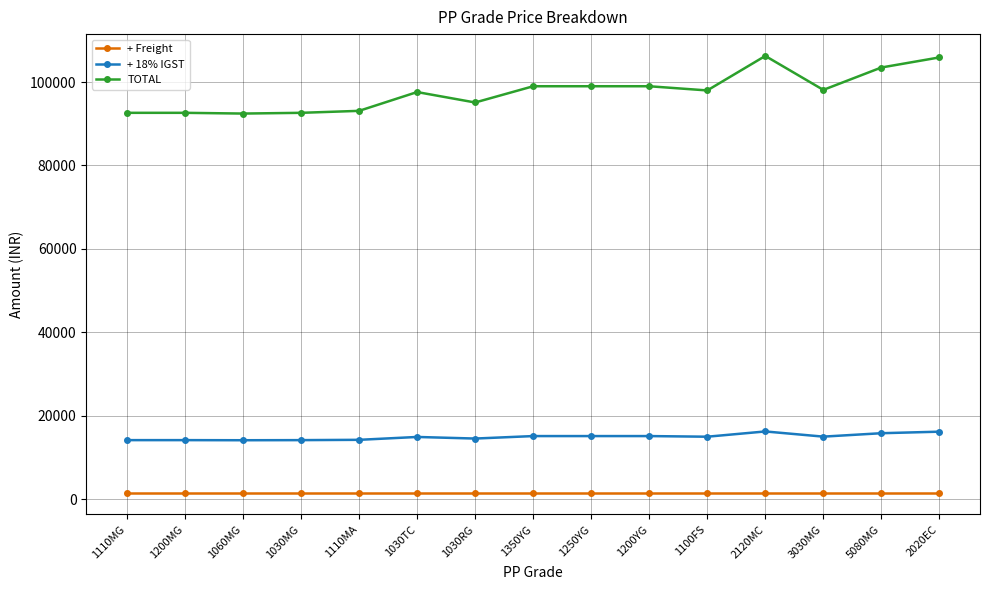

True or false: + 18% IGST has more than 1 interior local peaks.

True